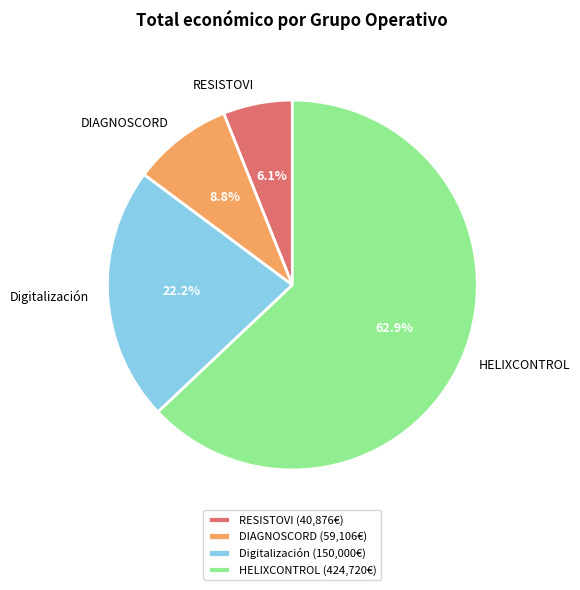

Rank the categories by value from lowest to highest.

RESISTOVI, DIAGNOSCORD, Digitalización, HELIXCONTROL